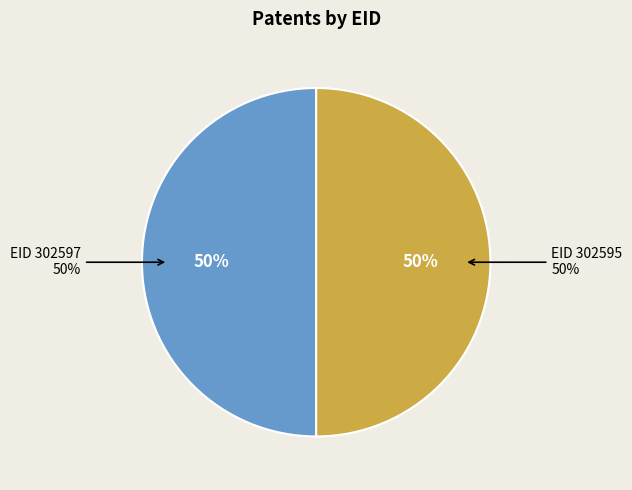

What is the ratio of the value at 302597 to the value at 302595?

1.0